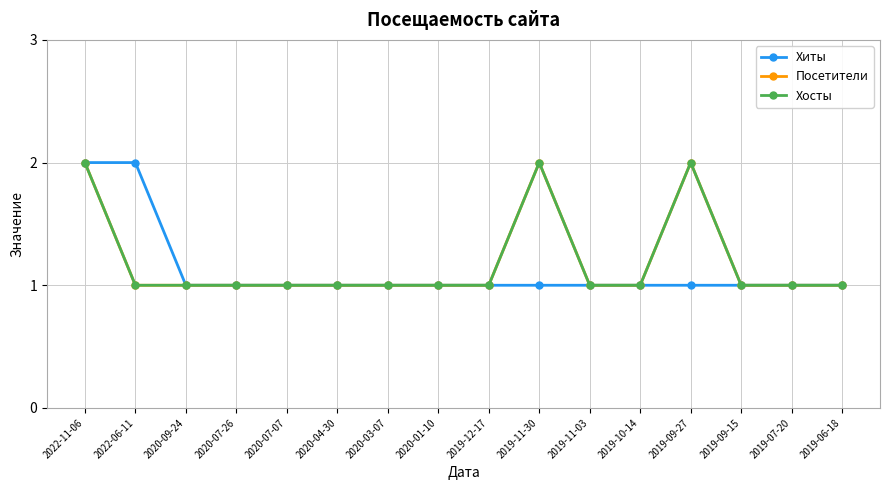

What is the sum of the Хосты values at 2019-12-17 and 2020-07-07?

2